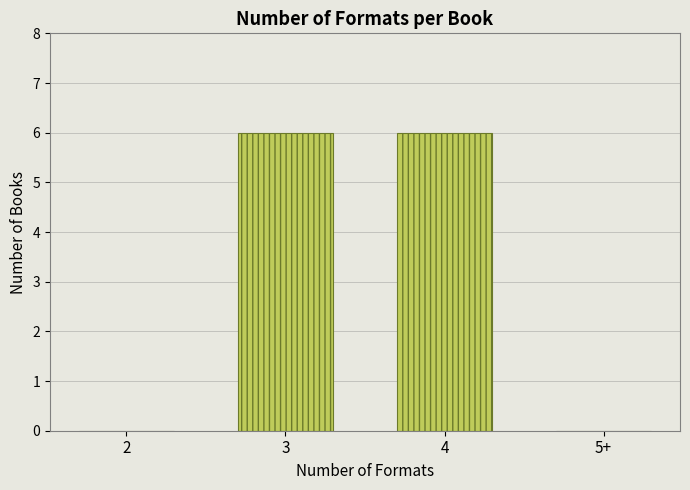

Reading left to right, transcribe all the data shown in this chart.

2=0	3=6	4=6	5+=0